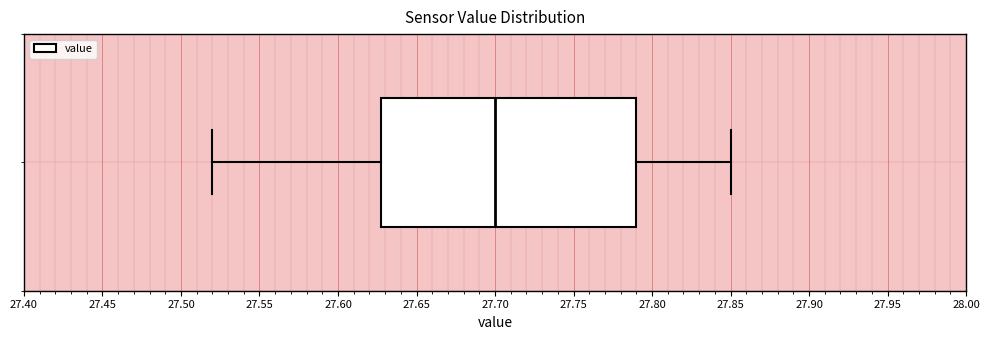

Where is the left edge of the box on the x-axis? The values are not printed on the chart, so give them approximately, as read against the axis.

27.63